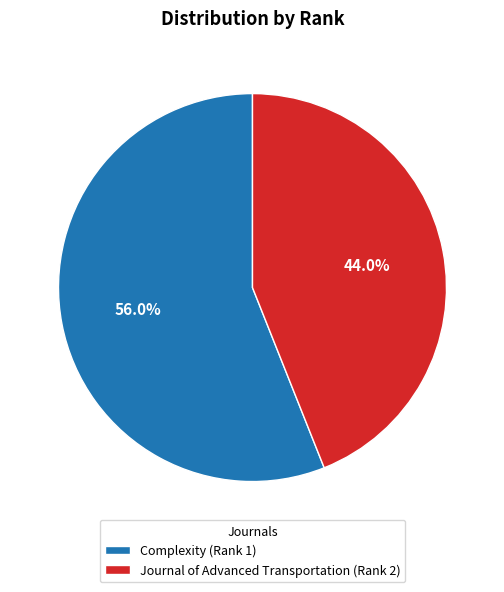

Is the sum of Journal of Advanced Transportation (Rank 2) and Complexity (Rank 1) greater than half?

Yes